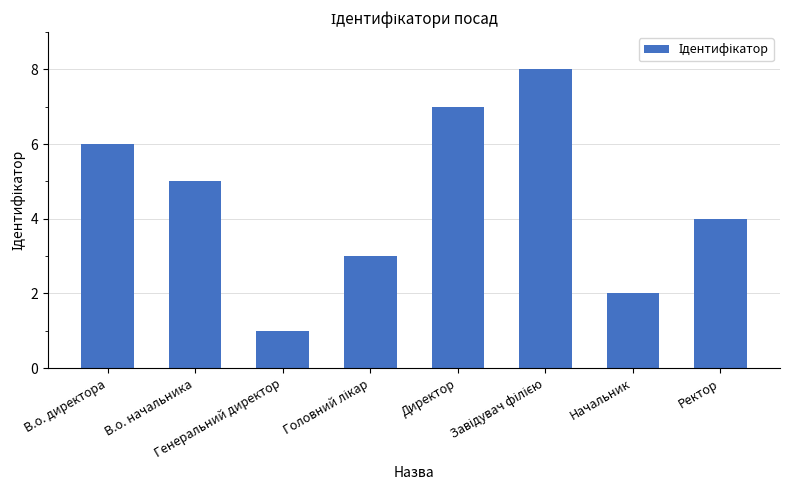

What is the greatest value displayed?

8